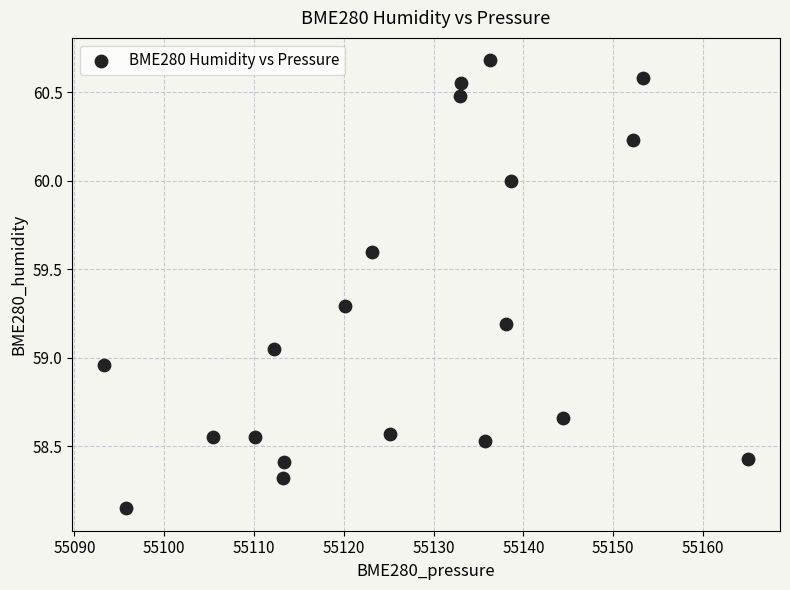

What is the range of X values (max minus min)?

71.7